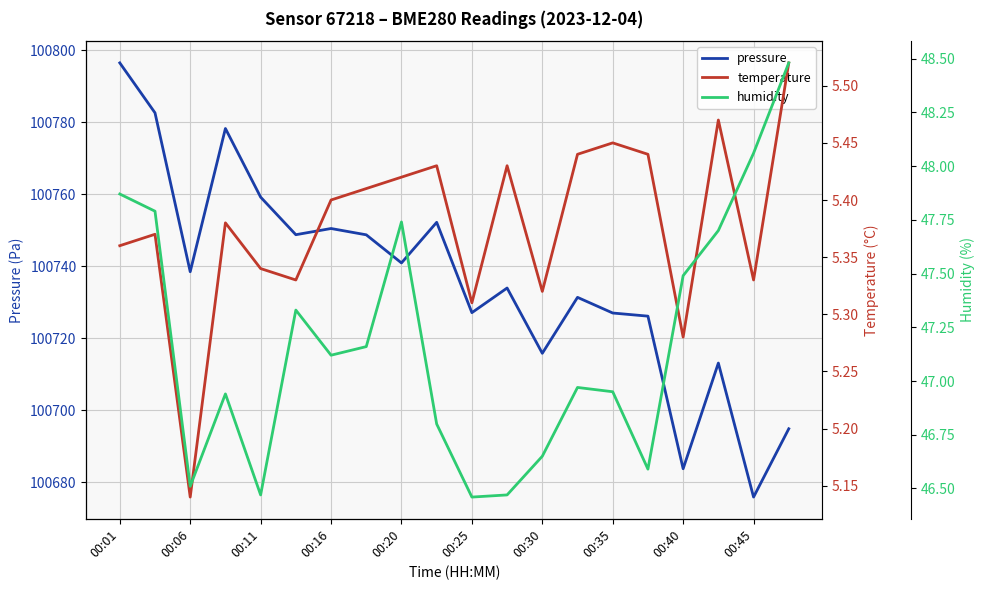

At how many categories does at least one series exceed 87394?

20